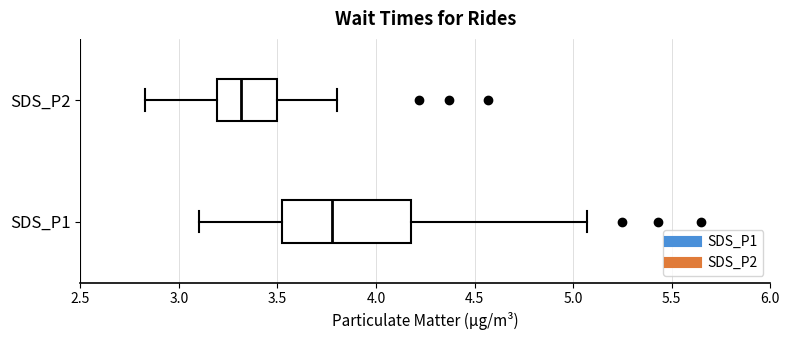

Which box is the widest, from its left edge to its right edge?

SDS_P1